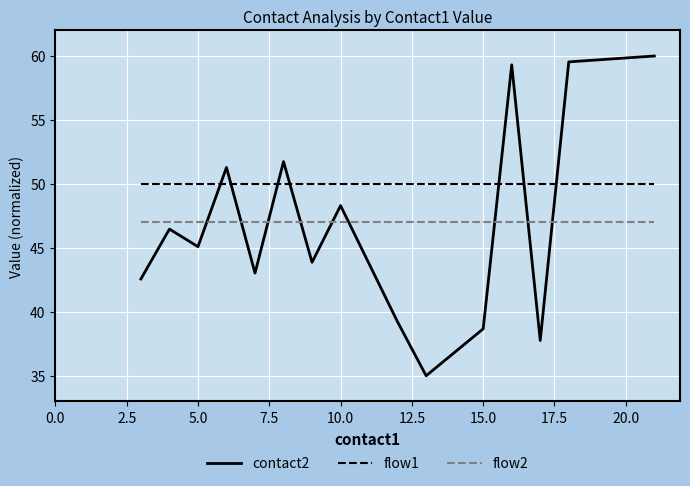

What is the smallest value displayed?

35.0